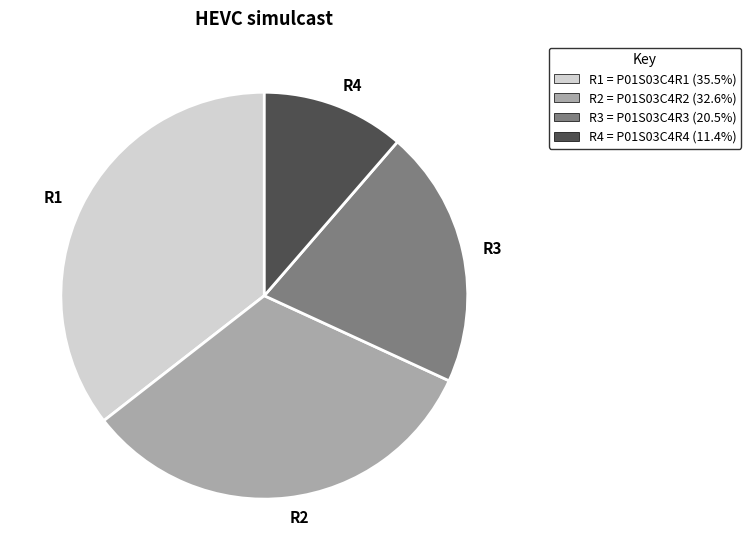

Is there any slice that represents more than half of the pie?

No